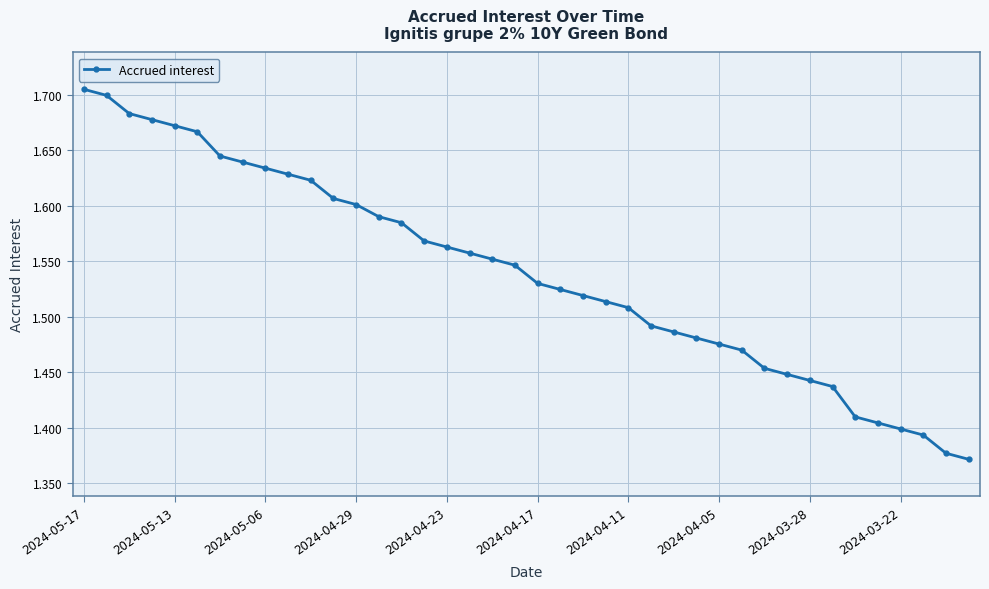

How many series are shown in this chart?

1